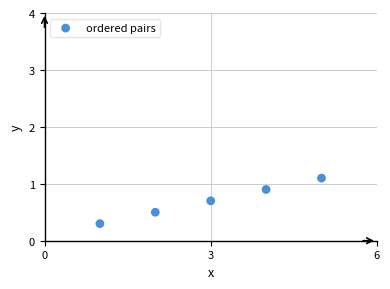

What is the range of X values (max minus min)?

4.0